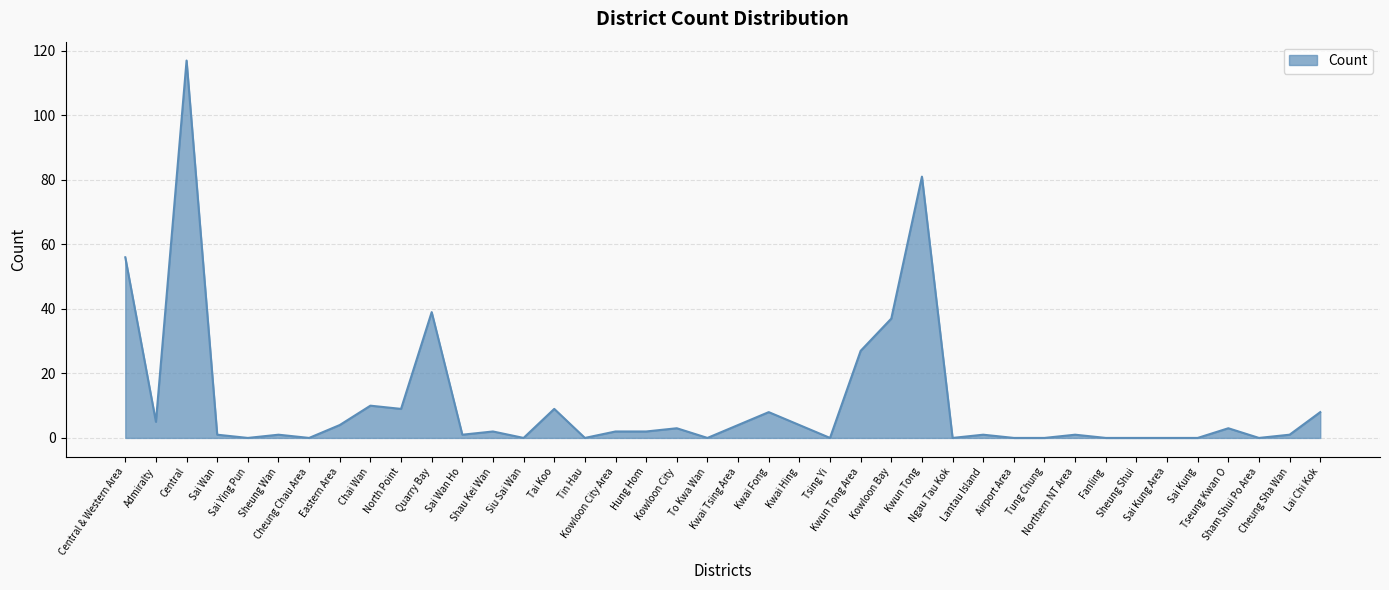

Count the number of categories in the chart.

40